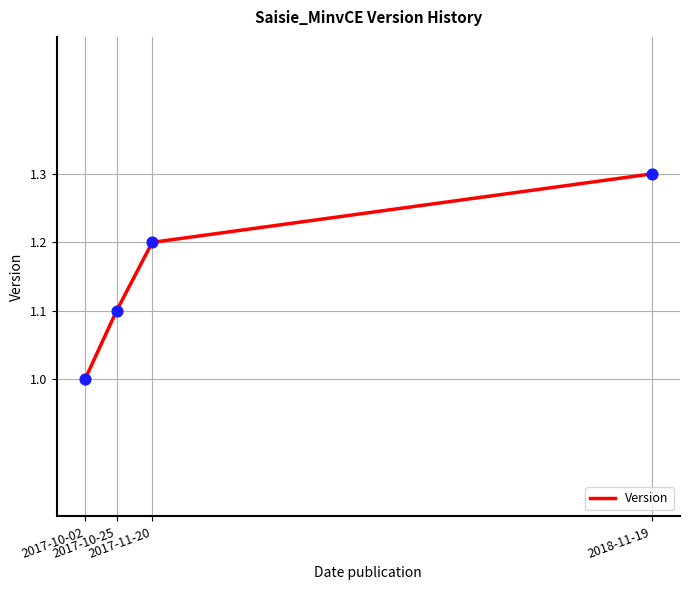

What is the ratio of the value at 2017-10-25 to the value at 2017-10-02?

1.1